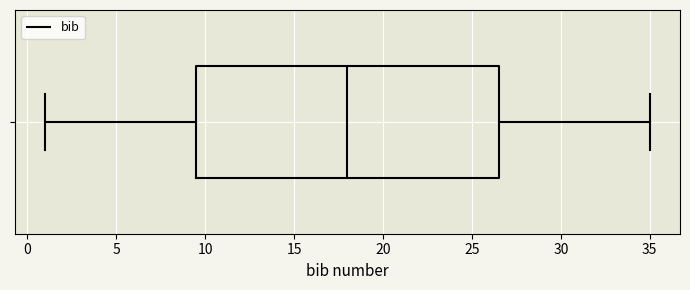

Transcribe this box plot: give where the median line is, the range the box spans, and where the two whiskers end, as read against the x-axis. The values are not printed on the chart, so give them approximately, as read against the axis.

median 18.0, box 9.5 to 26.5, whiskers 1.0 to 35.0